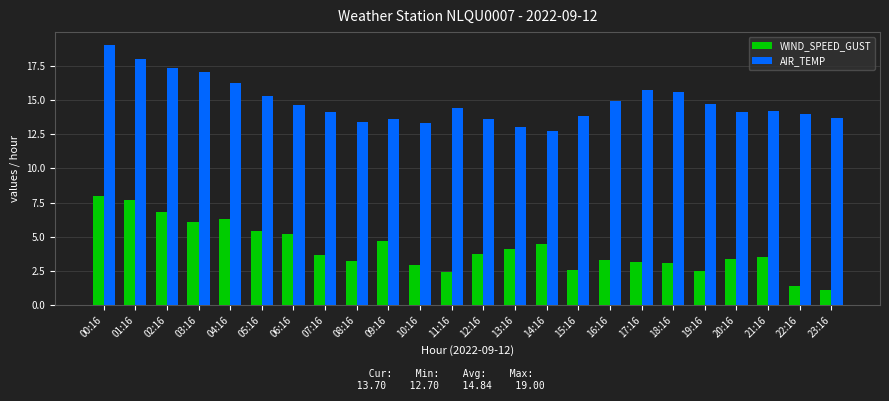

At how many categories does at least one series exceed 7?

24